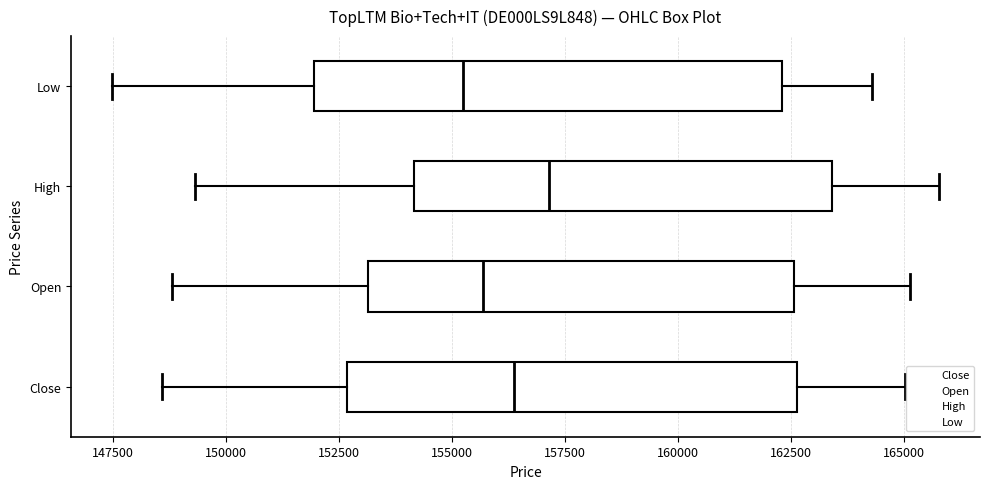

Which box has the furthest to the right median line?

High